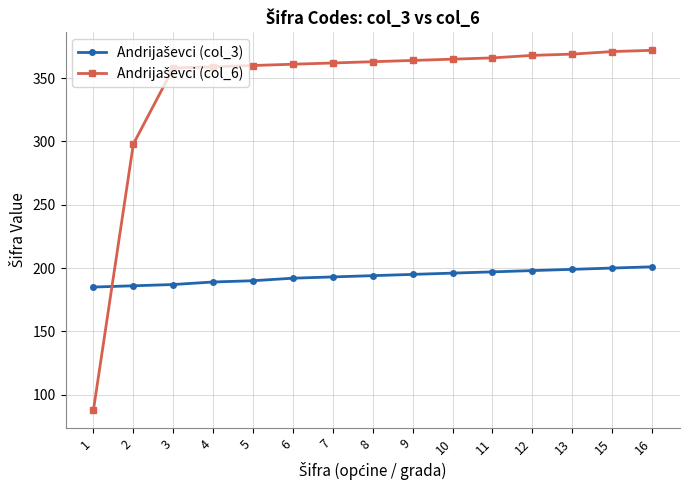

What is the total value across all series at 10?

561